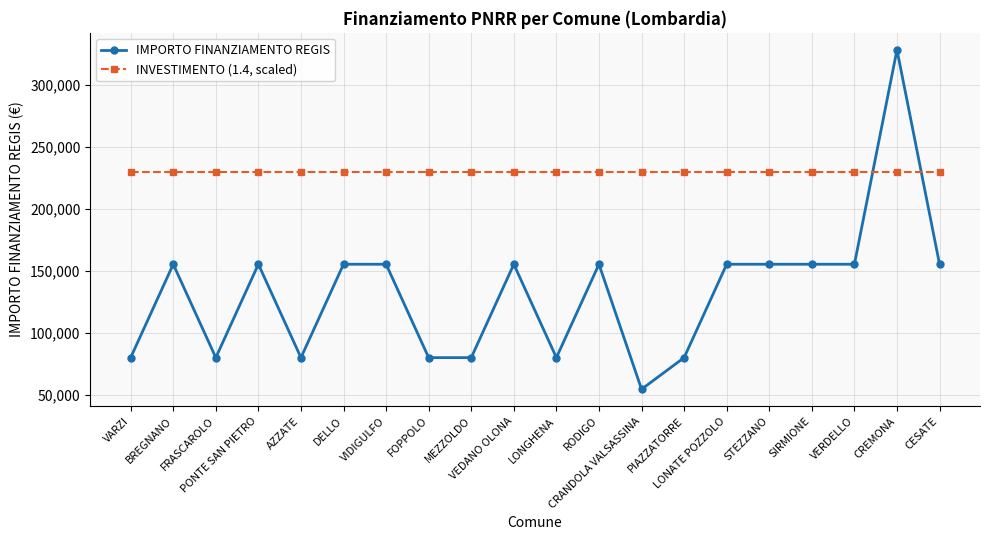

Which series has the widest spread of values?

IMPORTO FINANZIAMENTO REGIS